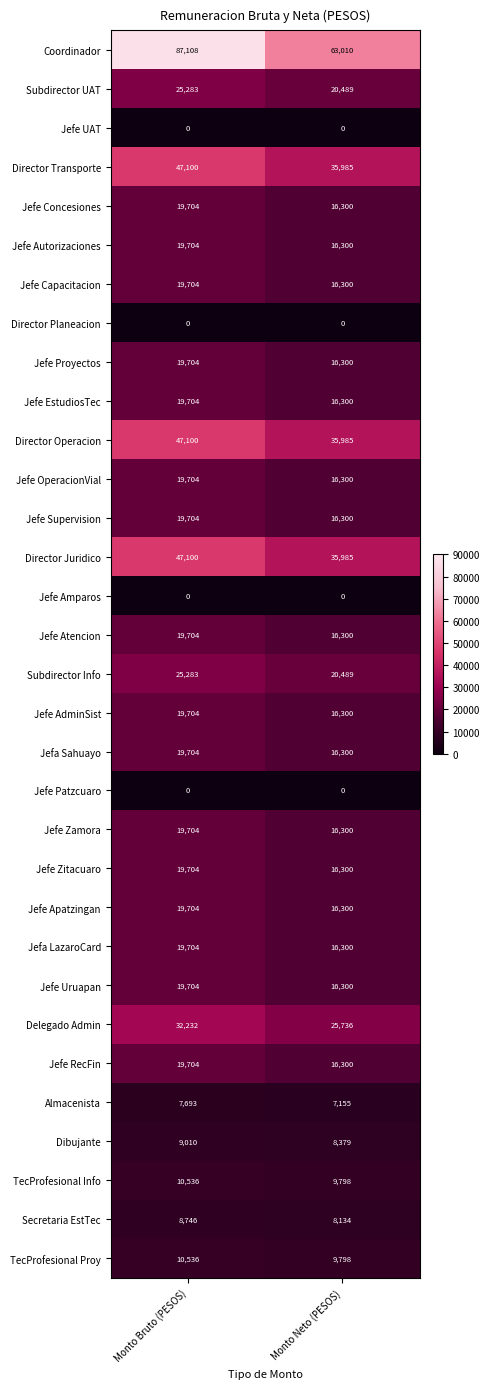

What is the total value across all series at Monto Bruto (PESOS)?

672991